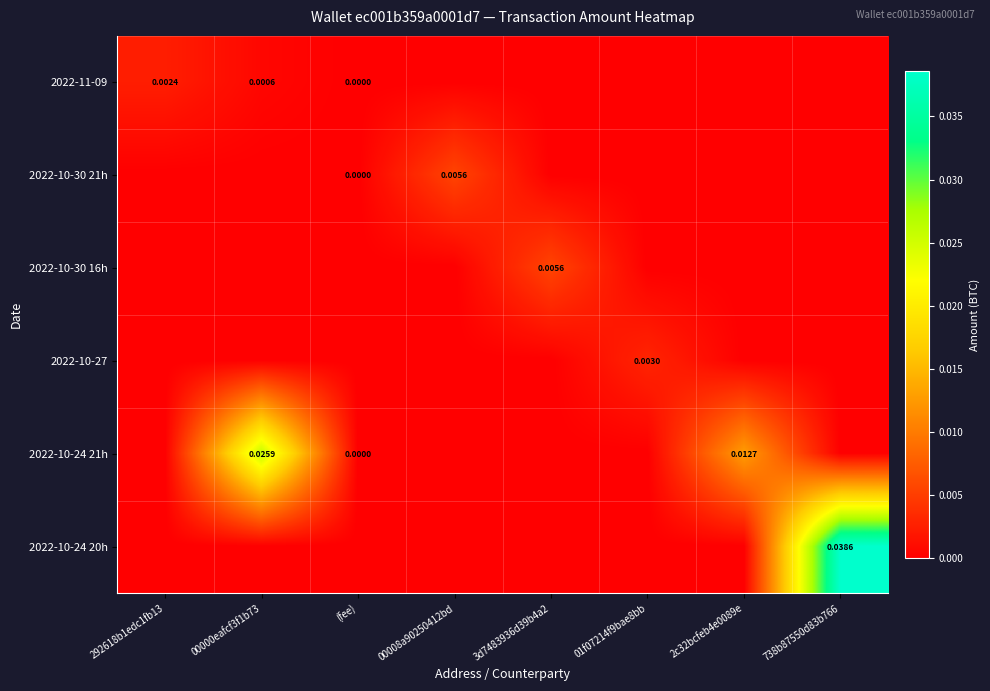

At 00000eafcf3f1b73, list the series in order from smallest to largest.

2022-10-30 21h, 2022-10-30 16h, 2022-10-27, 2022-10-24 20h, 2022-11-09, 2022-10-24 21h